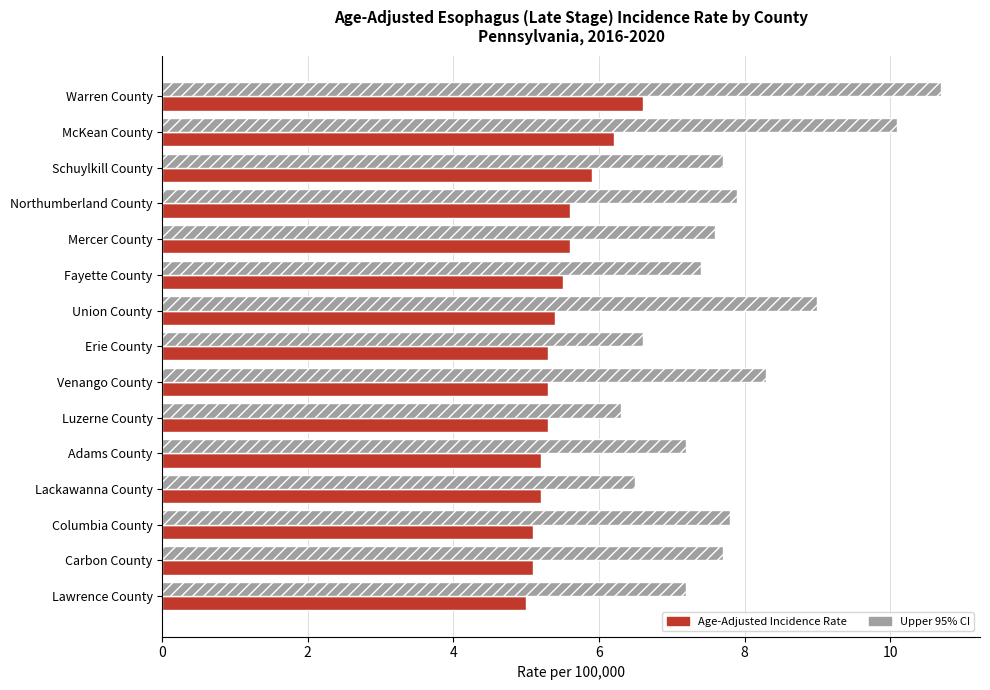

Which series has the widest spread of values?

Upper 95% CI